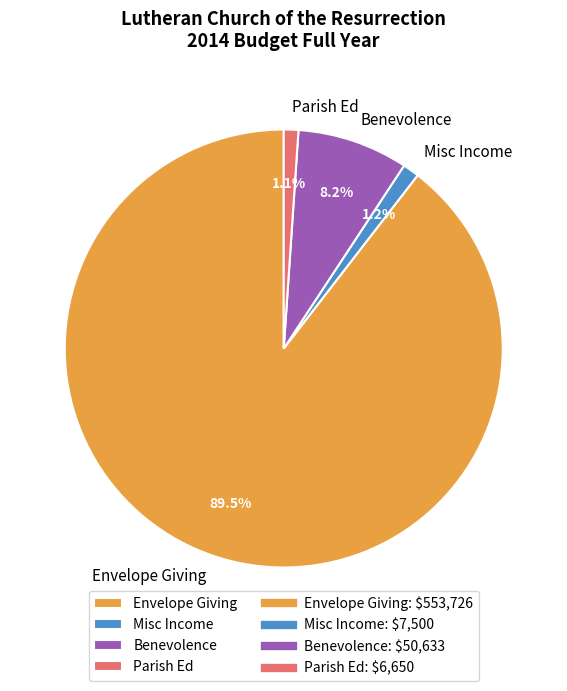

What is the largest slice in the pie chart?

Envelope Giving